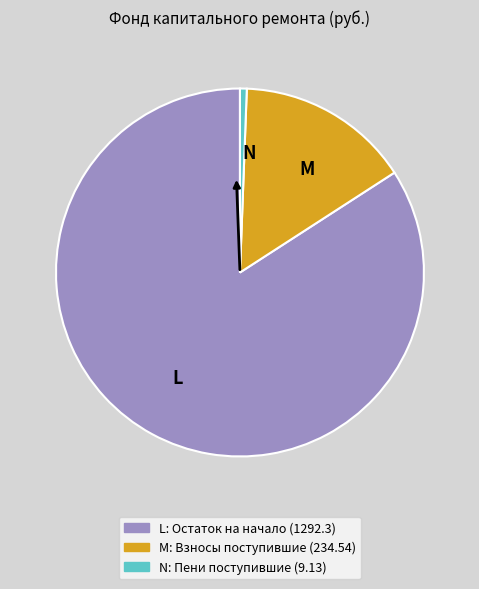

Does any single category account for the majority?

Yes